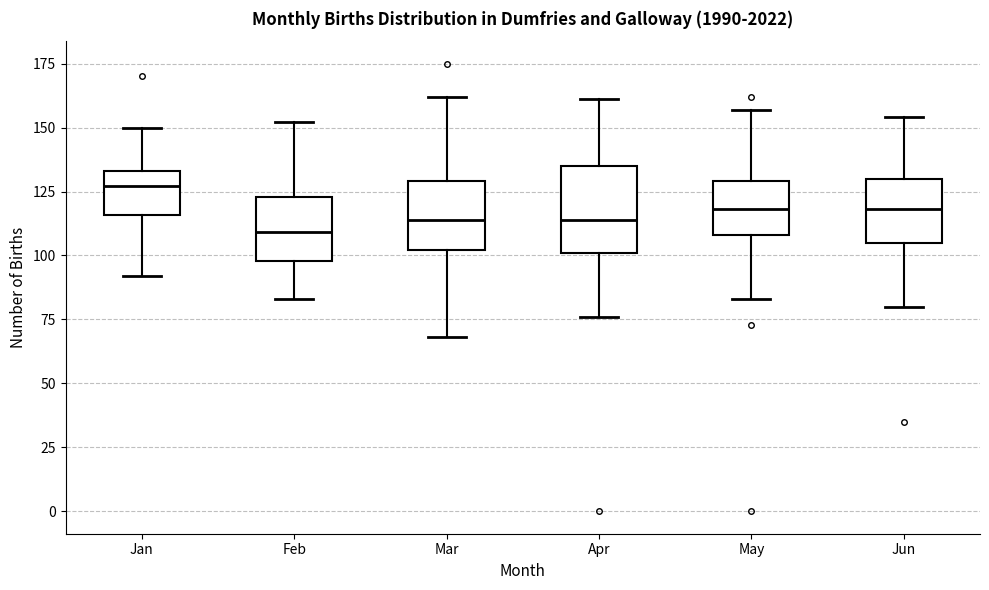

Reading left to right, read every box against the y-axis: the position of its median line, the range the box covers, and the ends of its whiskers. The values are not printed on the chart, so give them approximately, as read against the axis.

Jan: median 125, box 115 to 135, whiskers 90 to 150
Feb: median 110, box 100 to 125, whiskers 85 to 150
Mar: median 115, box 100 to 130, whiskers 70 to 160
Apr: median 115, box 100 to 135, whiskers 75 to 160
May: median 120, box 110 to 130, whiskers 85 to 155
Jun: median 120, box 105 to 130, whiskers 80 to 155